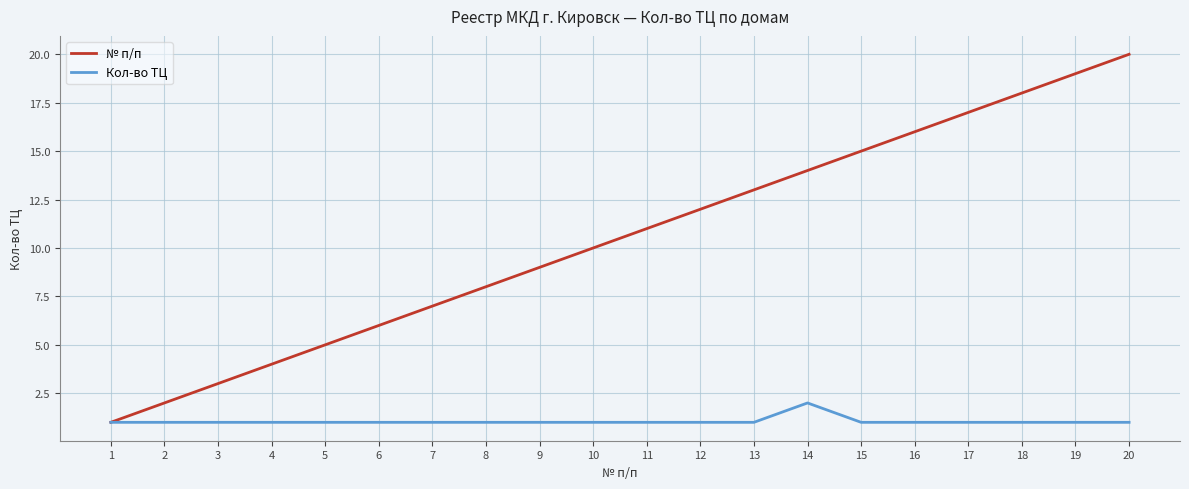

Rank the series at 5 from highest to lowest value.

№ п/п, Кол-во ТЦ